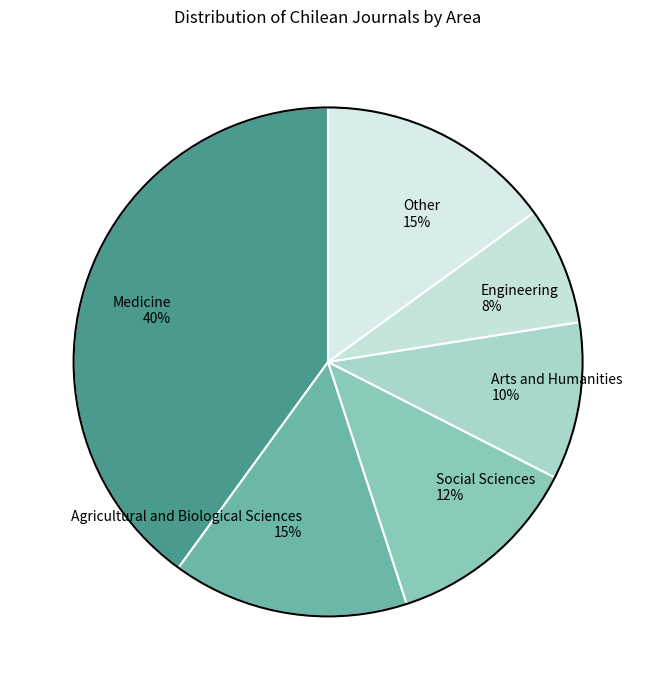

The Agricultural and Biological Sciences slice represents 15% of the pie. True or false?

True